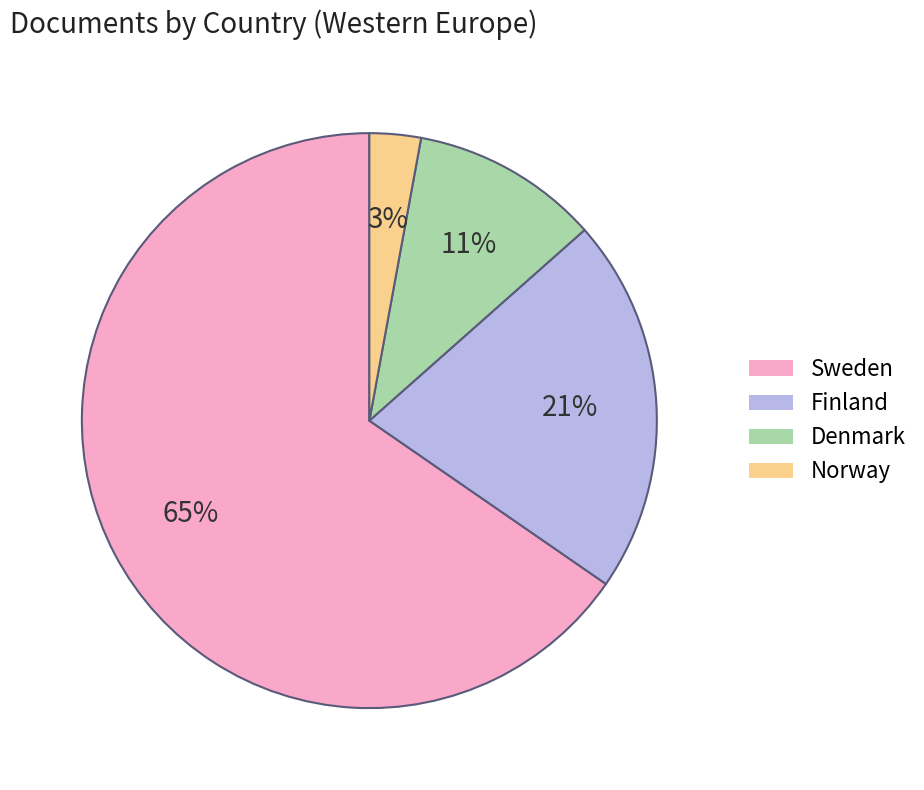

Which has a higher value, Finland or Sweden?

Sweden